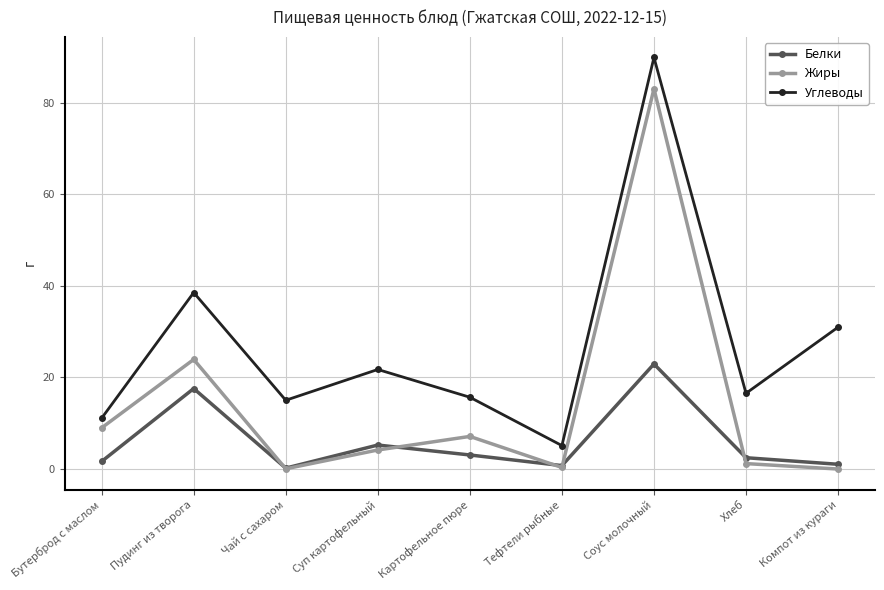

How many interior local valleys does the Углеводы series have?

3